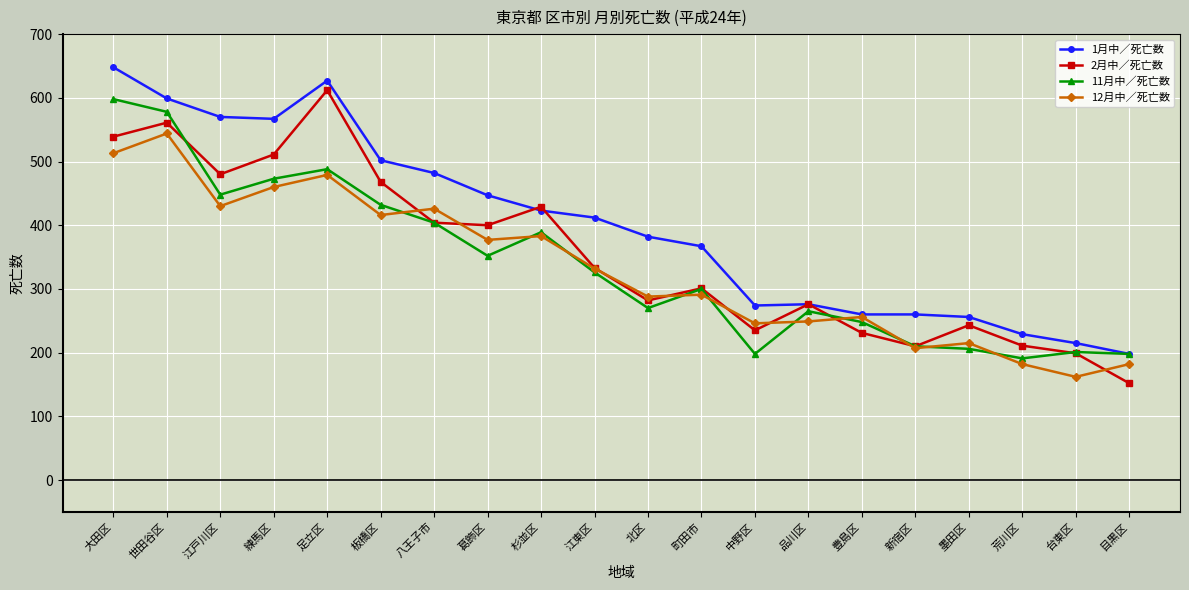

What is the label of the 16th point from the left?

新宿区